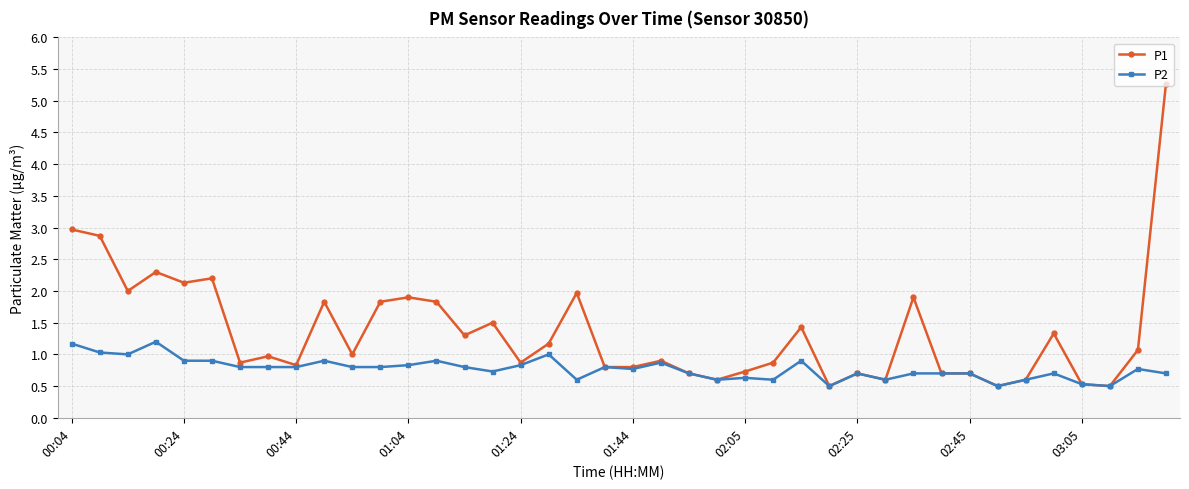

Rank the series by their average value, from highest to lowest.

P1, P2